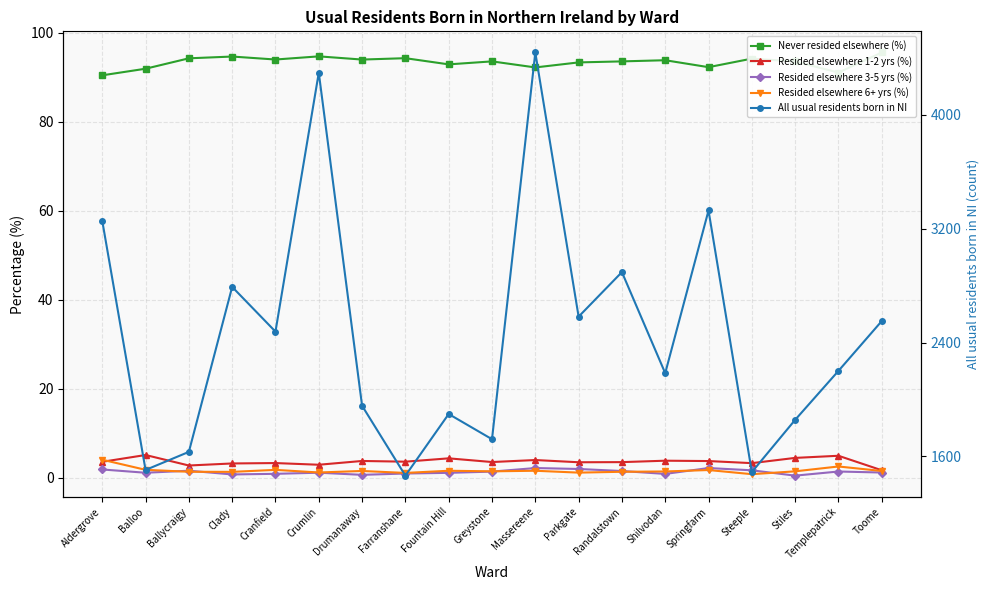

What is the greatest value displayed?

4438.0